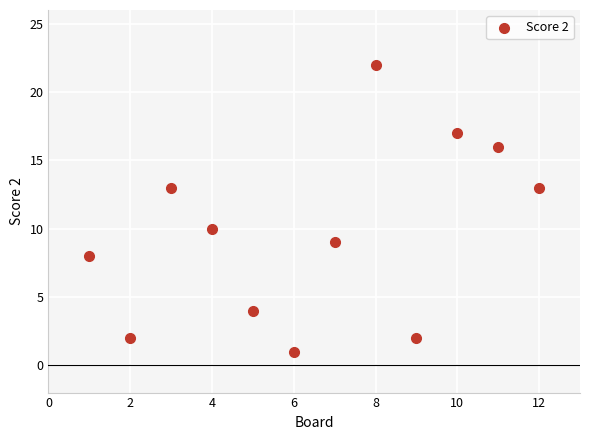

What is the range of Y values (max minus min)?

21